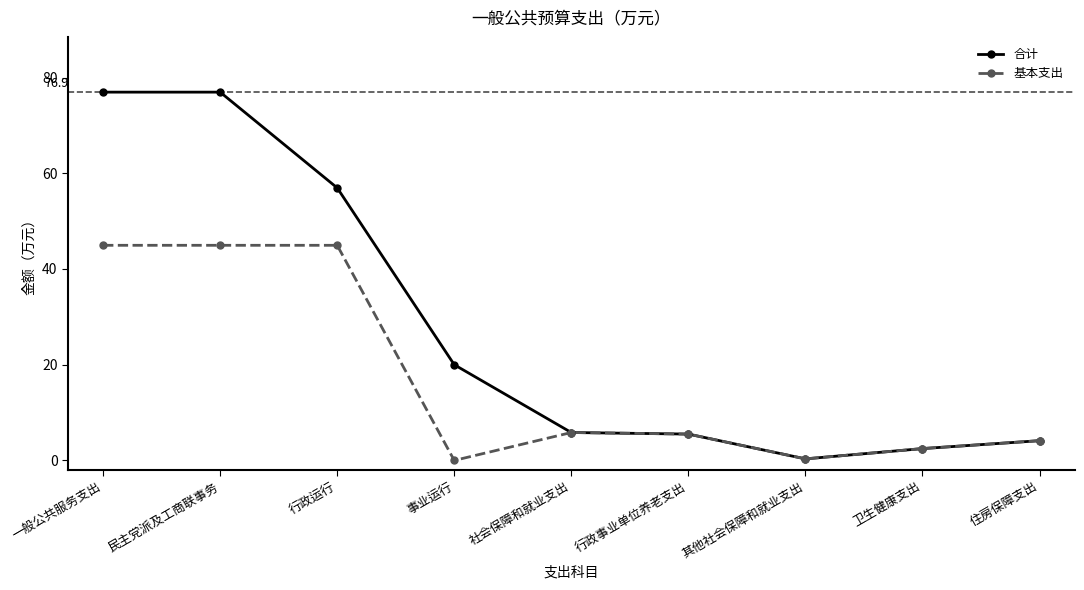

True or false: 基本支出 has more than 0 interior local peaks.

True